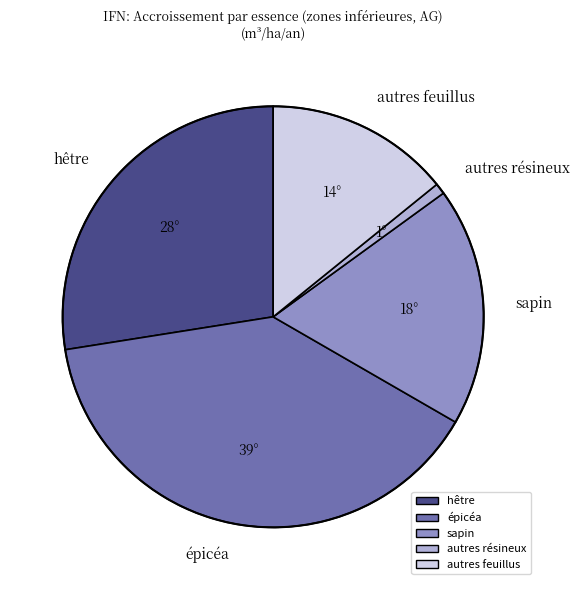

Does sapin represent more than half of the total?

No